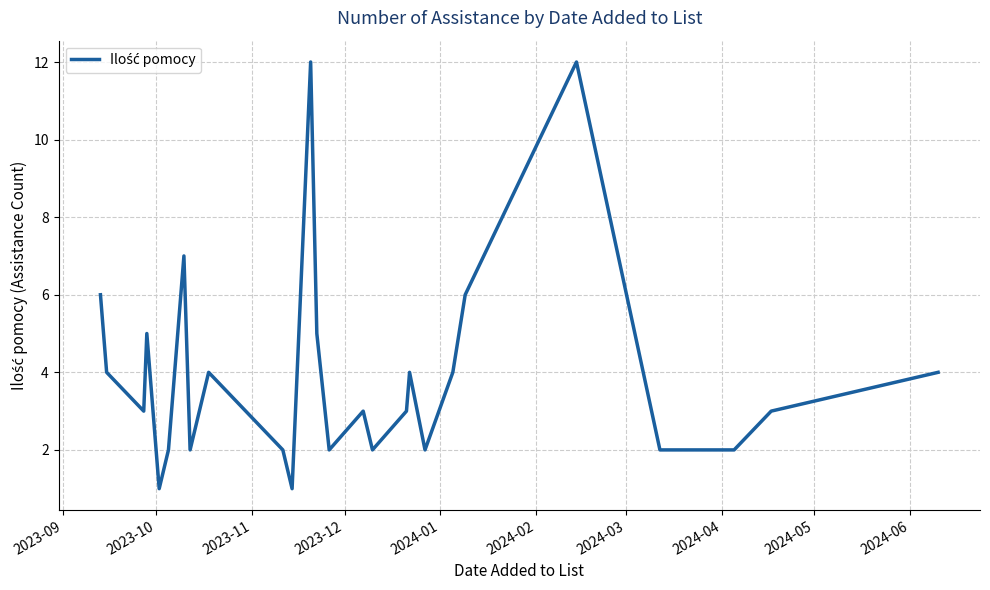

What is the greatest value displayed?

12